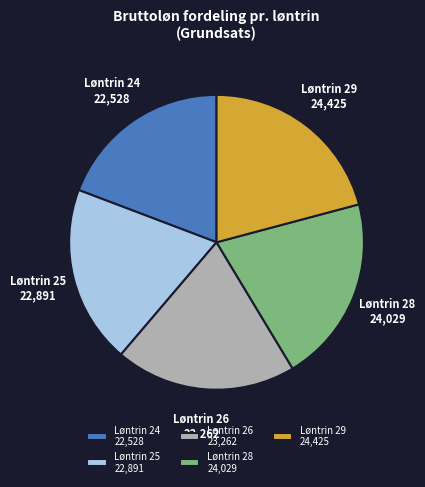

Combined, do Løntrin 24 22,528 and Løntrin 29 24,425 account for over 50%?

No